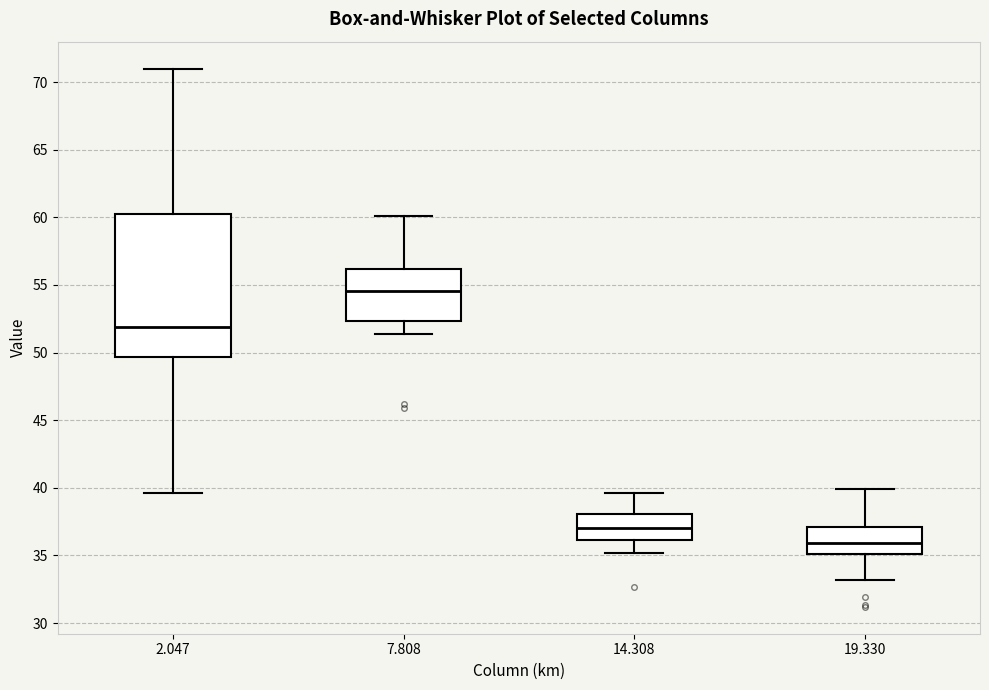

Which box is the tallest, from its lower edge to its upper edge?

2.047